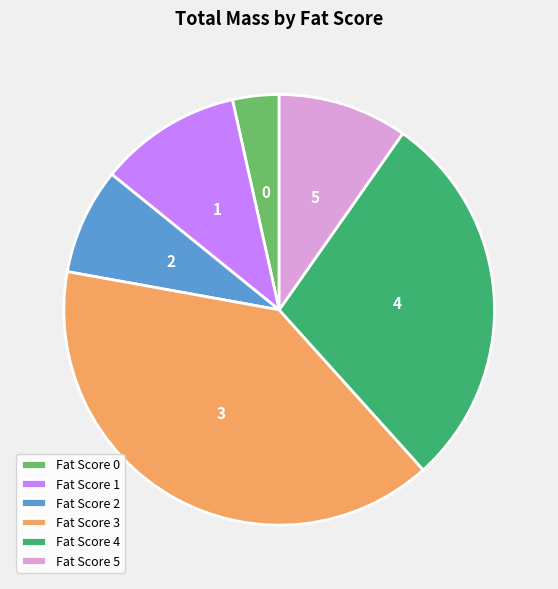

Rank the categories by value from highest to lowest.

Fat Score 3, Fat Score 4, Fat Score 1, Fat Score 5, Fat Score 2, Fat Score 0